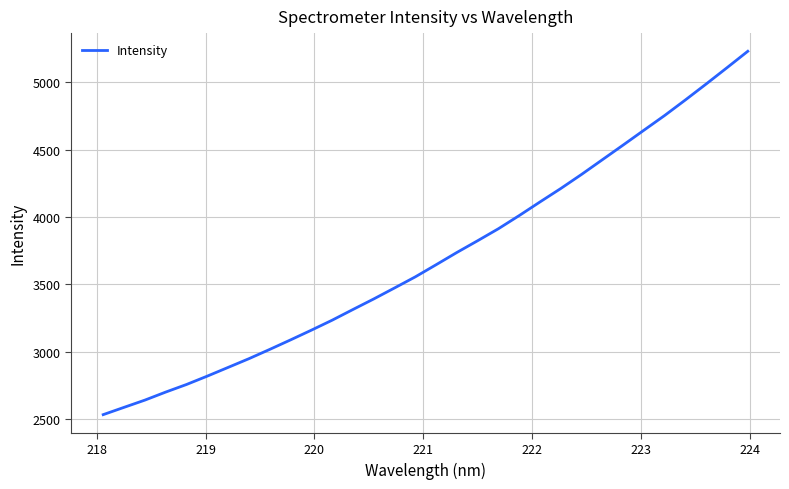

What is the maximum value shown in the chart?

5231.7